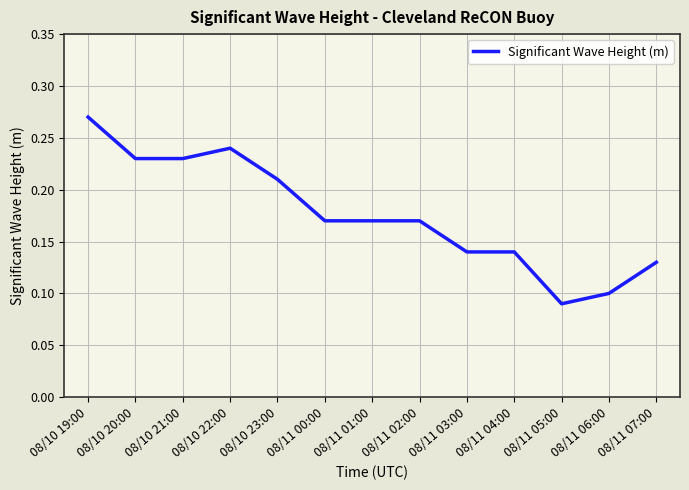

What position from the left is 08/10 20:00?

2